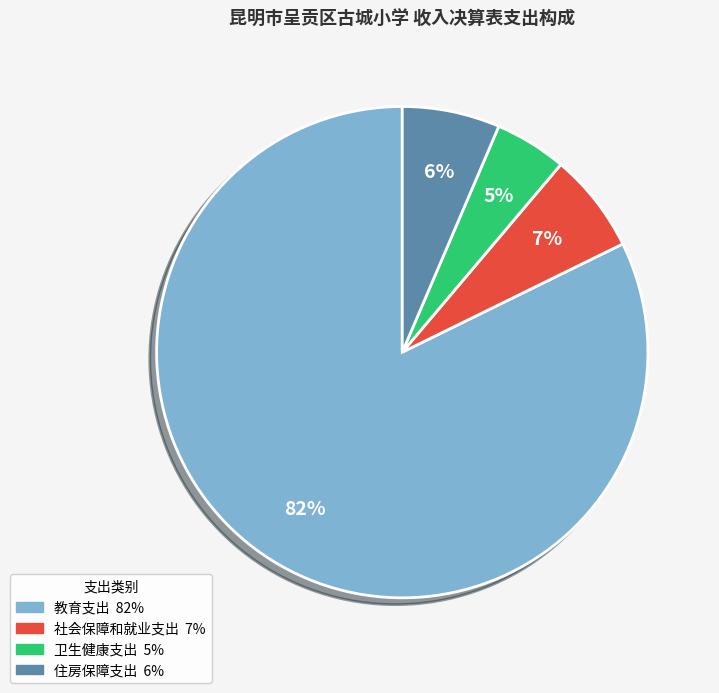

Which has a higher value, 教育支出 or 住房保障支出?

教育支出